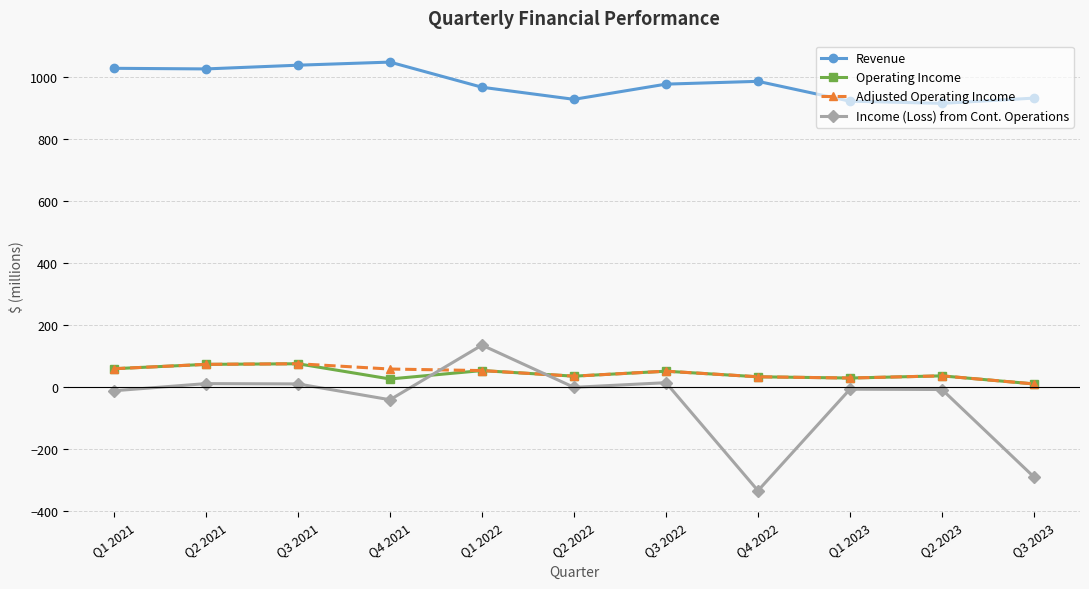

What is the label of the 2nd point from the left?

Q2 2021